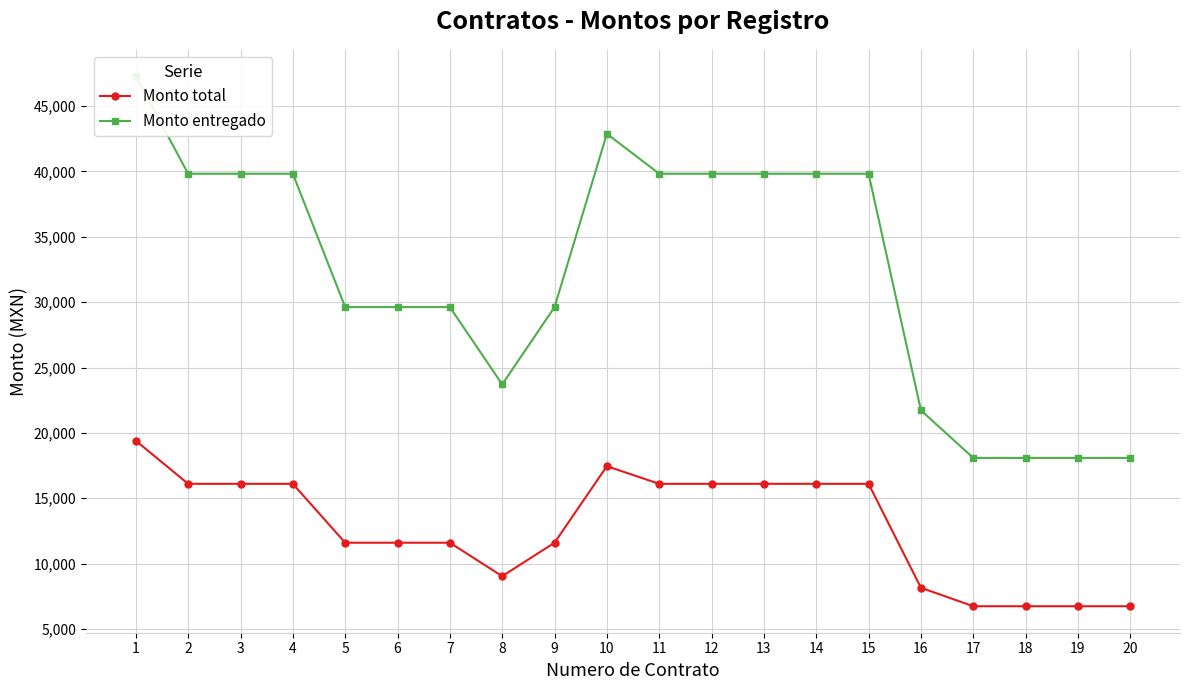

Which category has the highest value across all series?

1